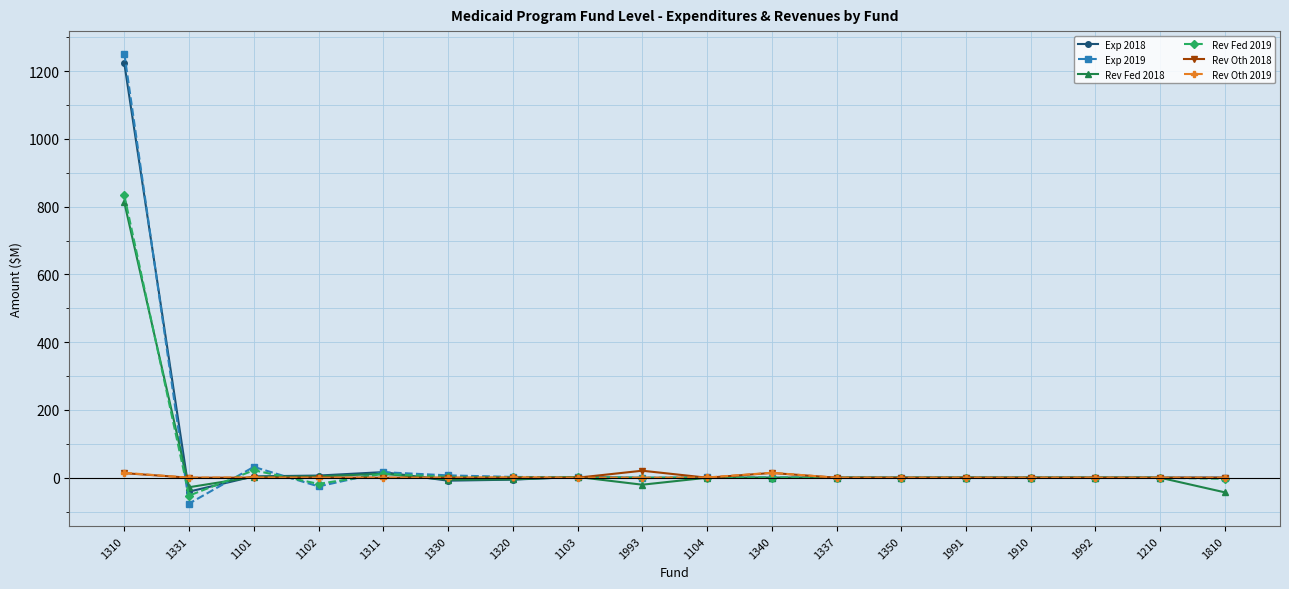

At which label does Rev Oth 2019 first exceed 0?

1310